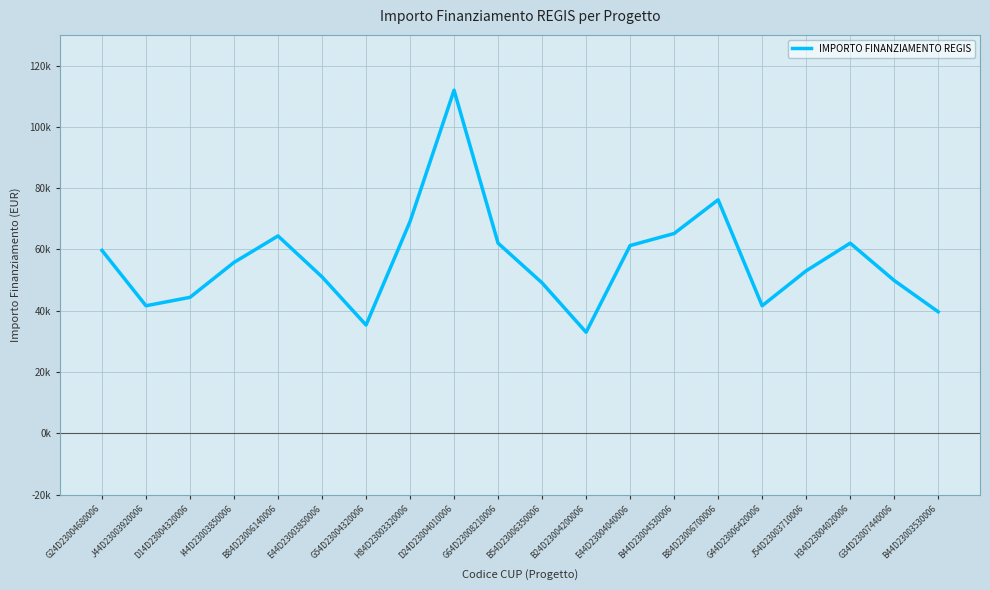

Is it true that the value at J54D23003710006 is 81485.7?

False